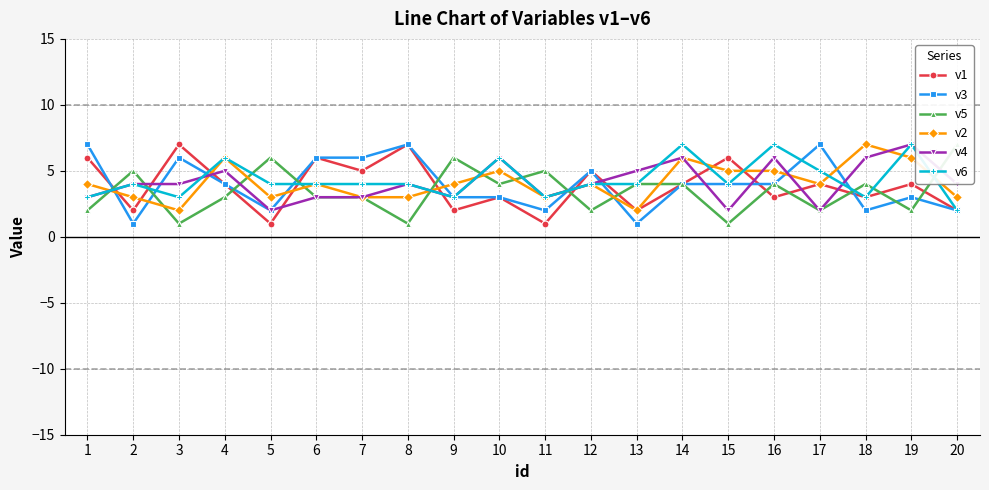

The value of v5 at 10 is 6. True or false?

False